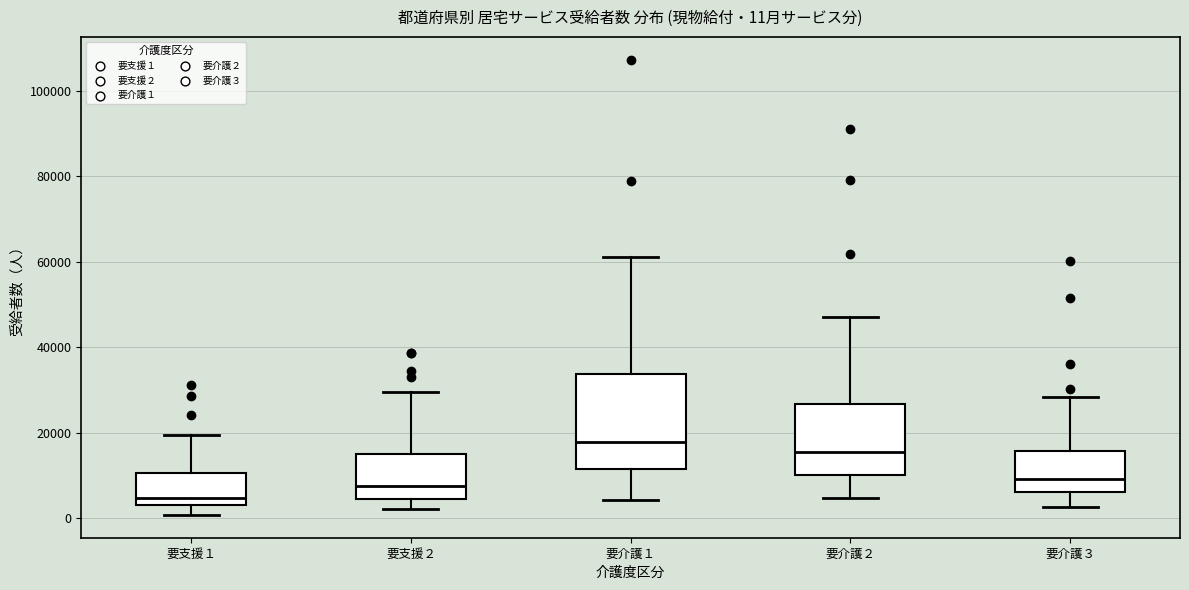

Which box is the tallest, from its lower edge to its upper edge?

要介護１